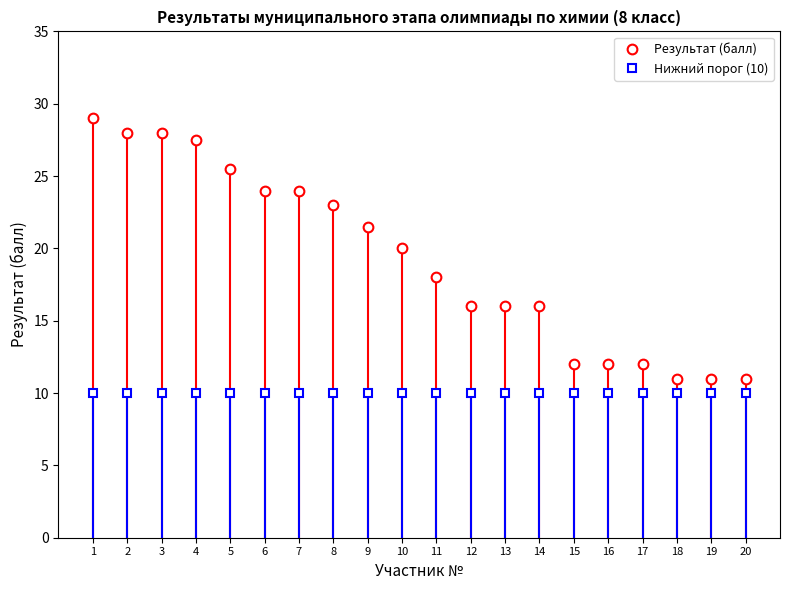

What is the value of the Нижний порог (10) point at the 18th from the left?

10.0